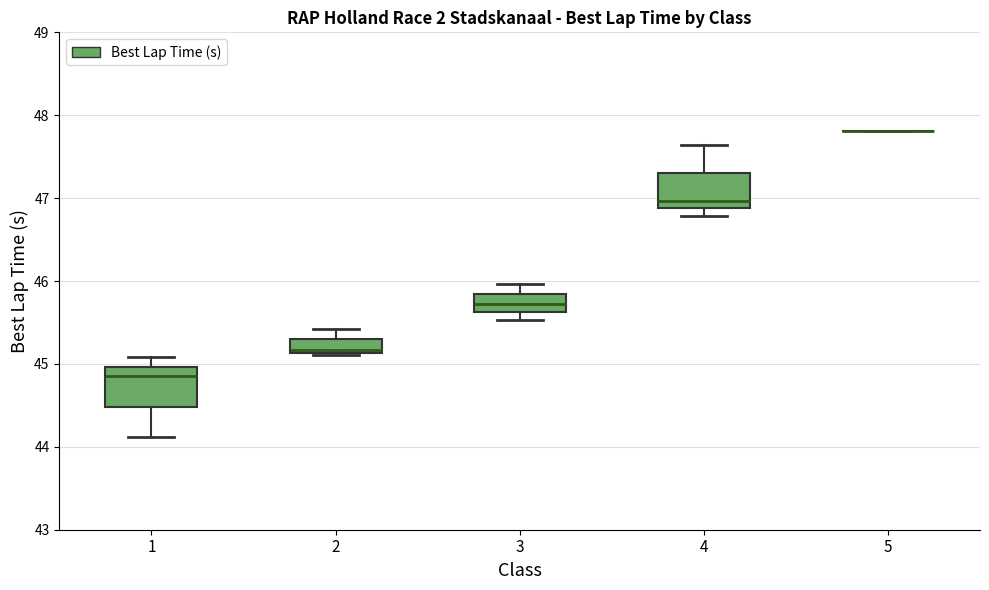

Reading left to right, transcribe this box plot: for each box, give where its median line is, the range the box spans, and where its two whiskers end, as read against the y-axis. The values are not printed on the chart, so give them approximately, as read against the axis.

1: median 44.9, box 44.5 to 45.0, whiskers 44.1 to 45.1
2: median 45.2, box 45.1 to 45.3, whiskers 45.1 to 45.4
3: median 45.7, box 45.6 to 45.8, whiskers 45.5 to 46.0
4: median 47.0, box 46.9 to 47.3, whiskers 46.8 to 47.6
5: box collapsed to a line at 47.8, whiskers 47.8 to 47.8